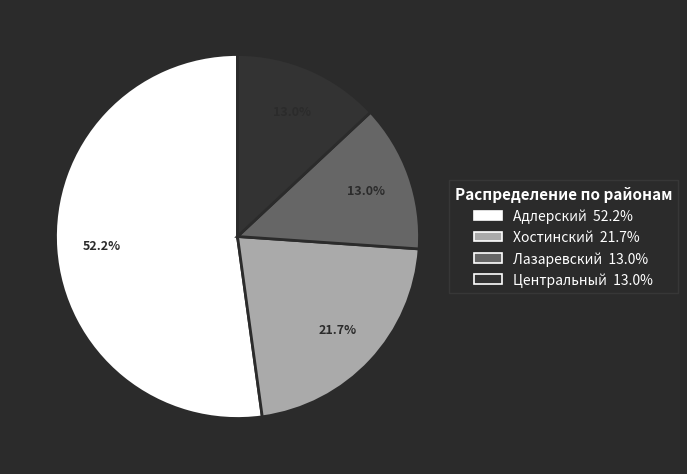

What is the largest slice in the pie chart?

Адлерский